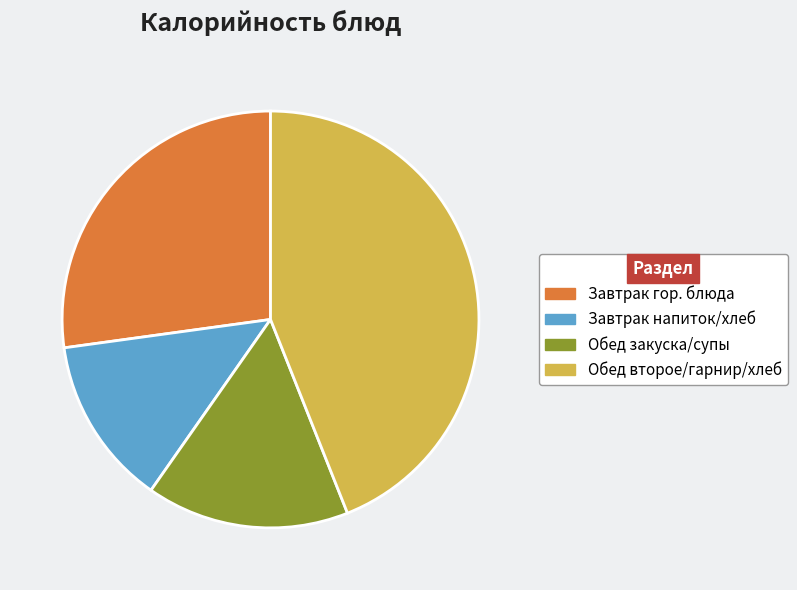

Count the number of slices in the pie.

4